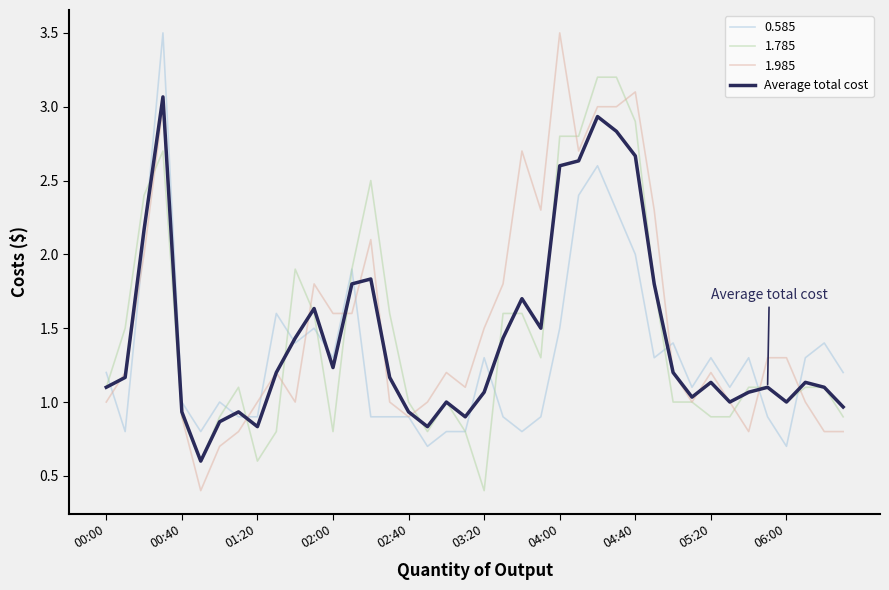

Count the number of data series in this chart.

4